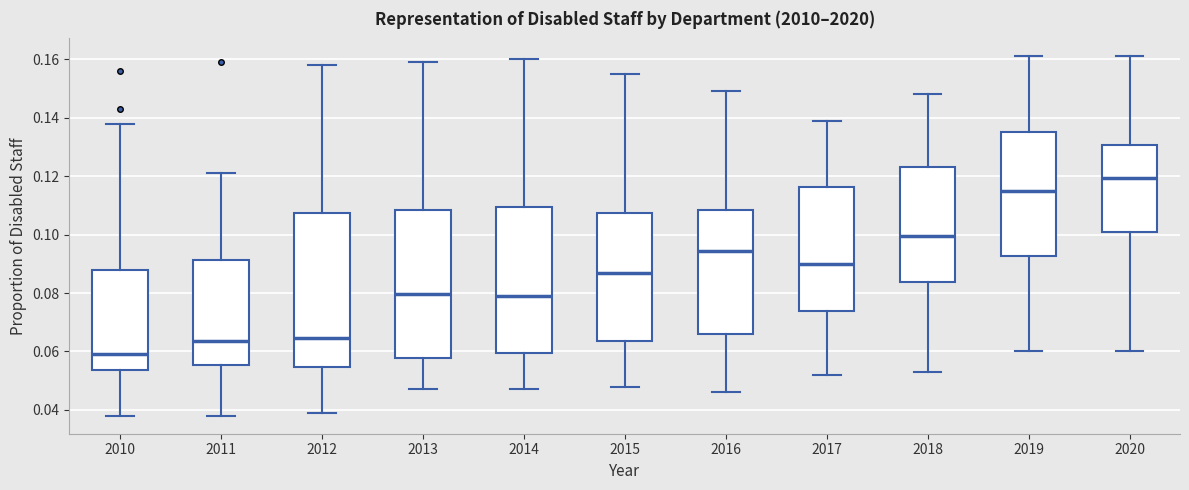

Reading left to right, transcribe this box plot: for each box, give where its median line is, the range the box spans, and where its two whiskers end, as read against the y-axis. The values are not printed on the chart, so give them approximately, as read against the axis.

2010: median 0.060, box 0.054 to 0.088, whiskers 0.038 to 0.138
2011: median 0.064, box 0.056 to 0.092, whiskers 0.038 to 0.122
2012: median 0.064, box 0.054 to 0.108, whiskers 0.040 to 0.158
2013: median 0.080, box 0.058 to 0.108, whiskers 0.048 to 0.160
2014: median 0.080, box 0.060 to 0.110, whiskers 0.048 to 0.160
2015: median 0.088, box 0.064 to 0.108, whiskers 0.048 to 0.156
2016: median 0.094, box 0.066 to 0.108, whiskers 0.046 to 0.150
2017: median 0.090, box 0.074 to 0.116, whiskers 0.052 to 0.140
2018: median 0.100, box 0.084 to 0.124, whiskers 0.054 to 0.148
2019: median 0.116, box 0.092 to 0.136, whiskers 0.060 to 0.162
2020: median 0.120, box 0.102 to 0.130, whiskers 0.060 to 0.162